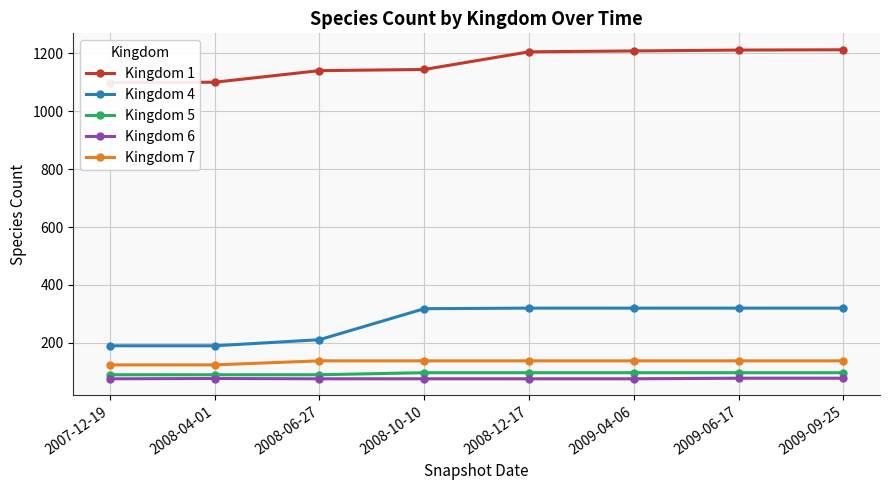

At how many categories does at least one series exceed 688?

8